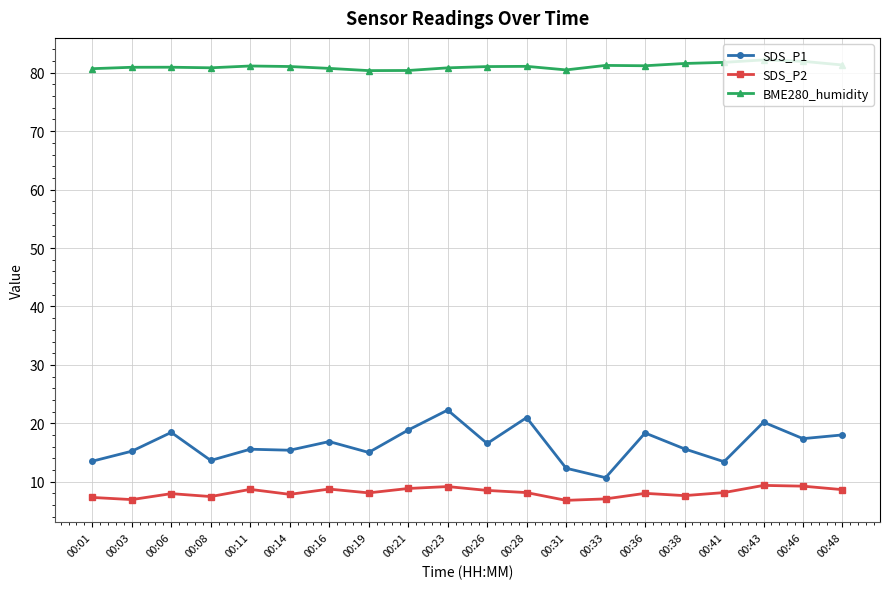

True or false: BME280_humidity has a value of 80.8 at 00:23.

True